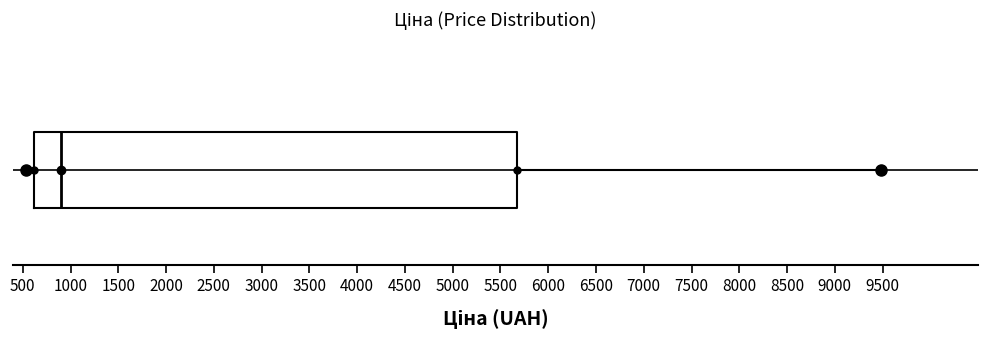

Transcribe this box plot: give where the median line is, the range the box spans, and where the two whiskers end, as read against the x-axis. The values are not printed on the chart, so give them approximately, as read against the axis.

median 900, box 600 to 5650, whiskers 550 to 9500